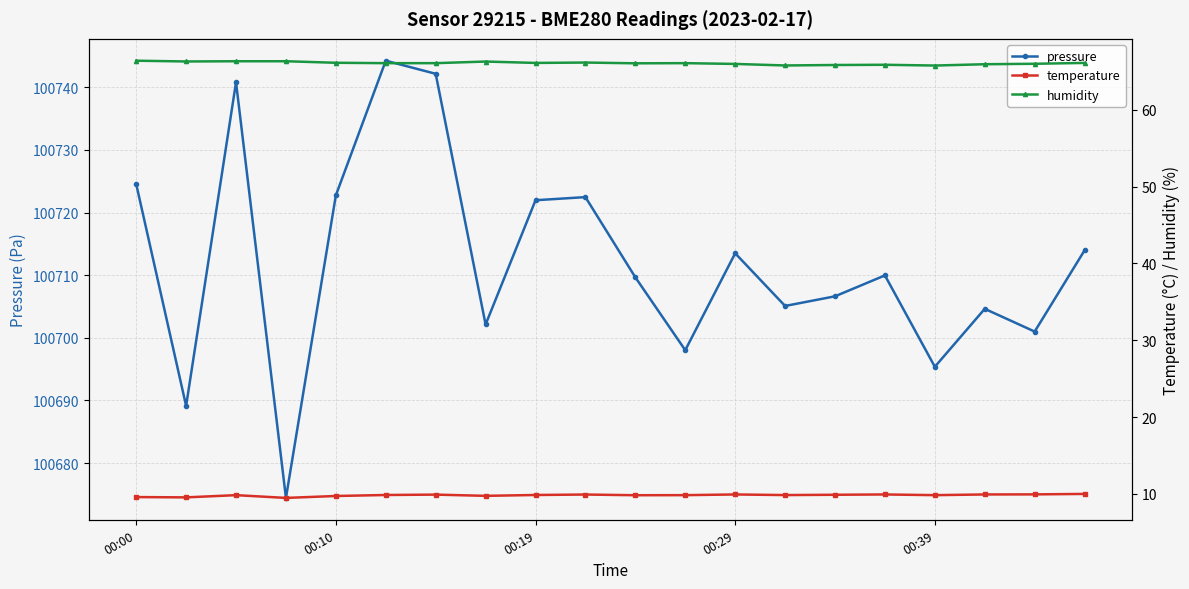

In pressure, how many points are lower than both neighbors (excluding endpoints)?

7